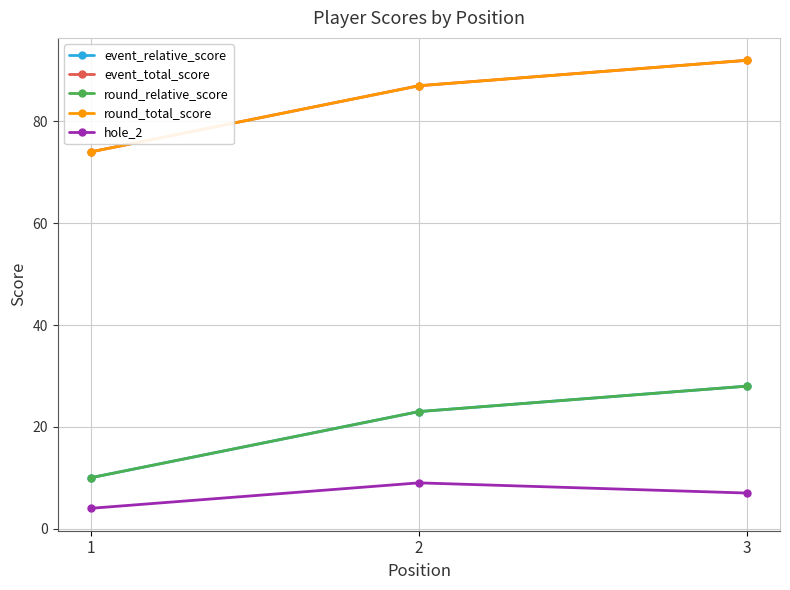

Reading left to right, list all the values displayed in this chart.

event_relative_score: 1=10	2=23	3=28
event_total_score: 1=74	2=87	3=92
round_relative_score: 1=10	2=23	3=28
round_total_score: 1=74	2=87	3=92
hole_2: 1=4	2=9	3=7